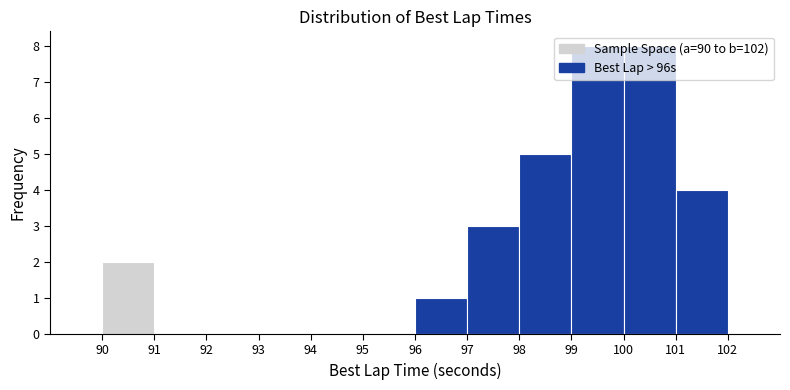

Reading left to right, list every bar in this chart as the range it spans on the x-axis followed by its height. The values are not printed on the chart, so give them approximately, as read against the axis.

90 to 91: 2
91 to 92: 0
92 to 93: 0
93 to 94: 0
94 to 95: 0
95 to 96: 0
96 to 97: 1
97 to 98: 3
98 to 99: 5
99 to 100: 8
100 to 101: 8
101 to 102: 4